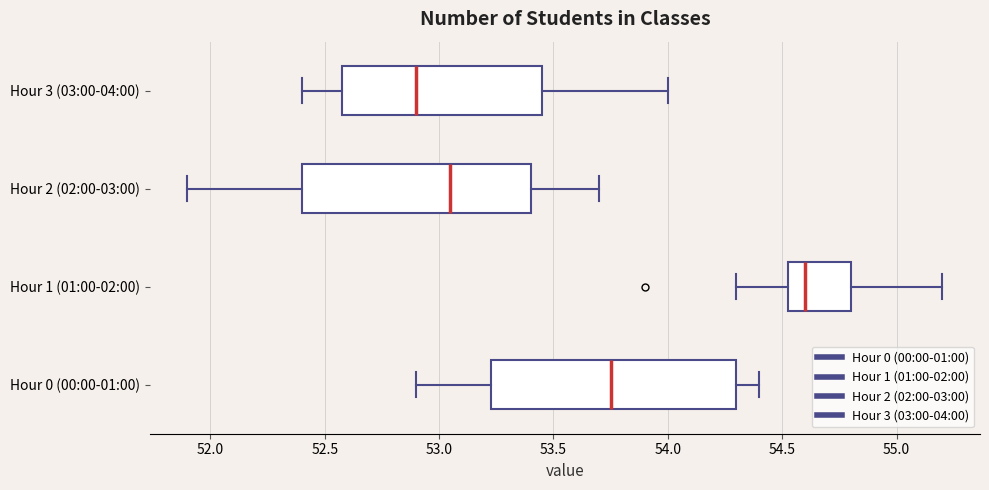

Where does the right whisker of the box for Hour 2 (02:00-03:00) end on the x-axis? The values are not printed on the chart, so give them approximately, as read against the axis.

53.70